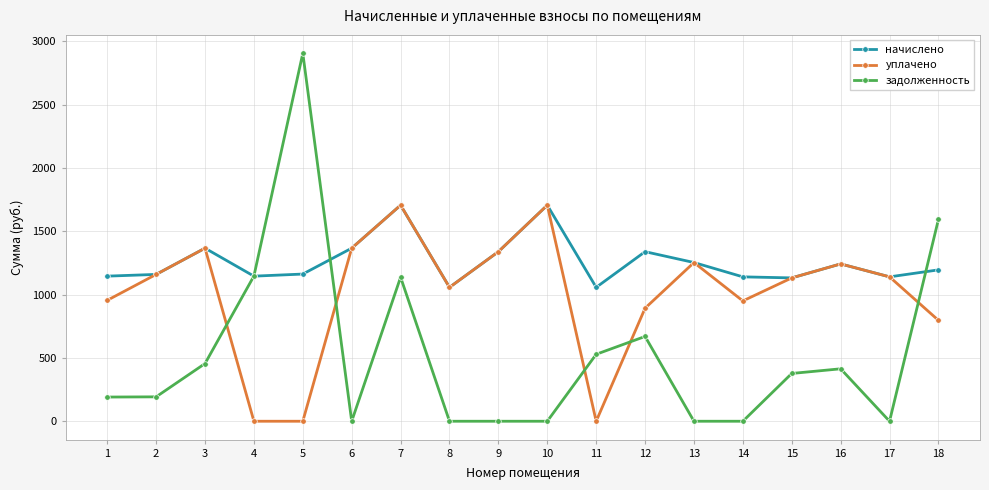

Which series has the largest total across all categories?

начислено